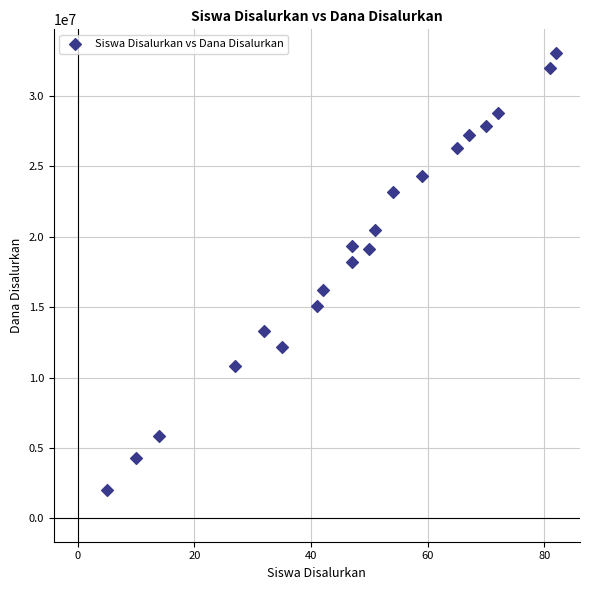

What Y value in the scatter plot is closest to 17550000?

18225000